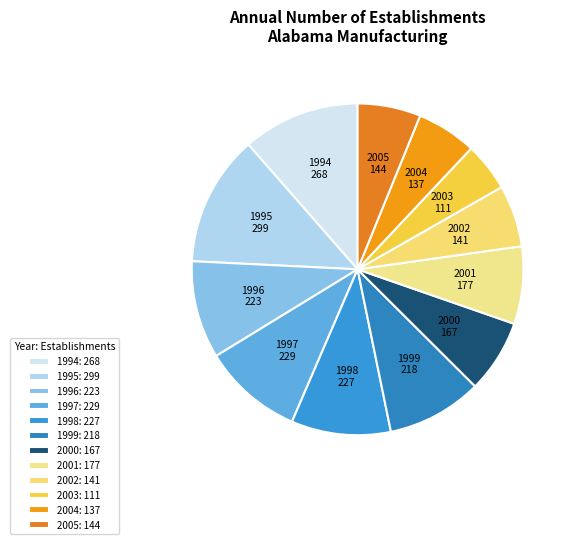

How many segments does this pie chart have?

12